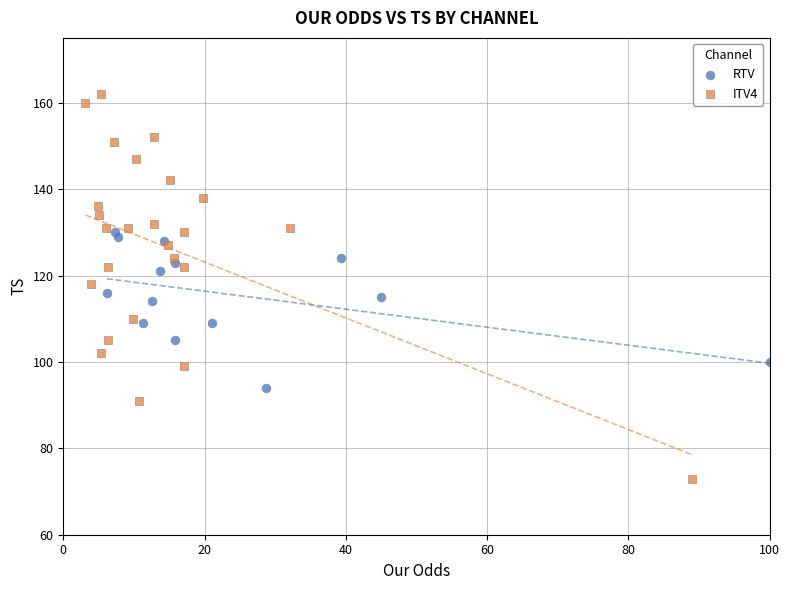

Which series reaches the maximum Y coordinate?

ITV4